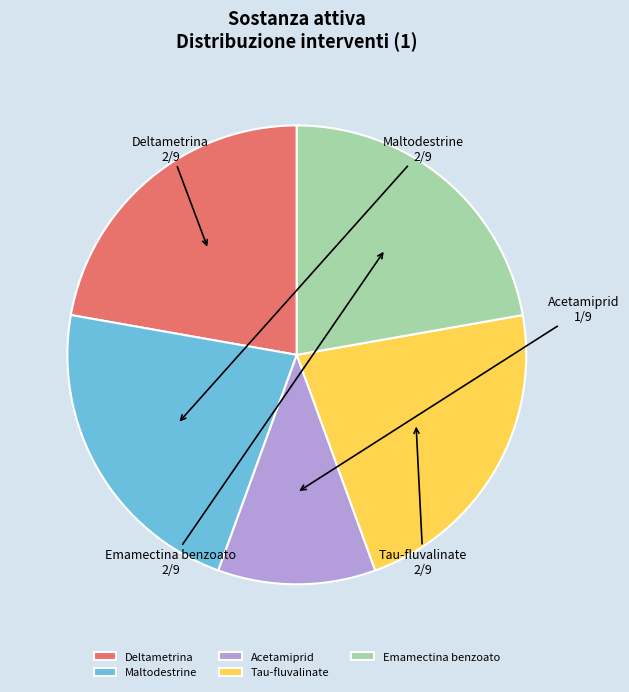

Is the sum of Tau-fluvalinate and Emamectina benzoato greater than half?

No